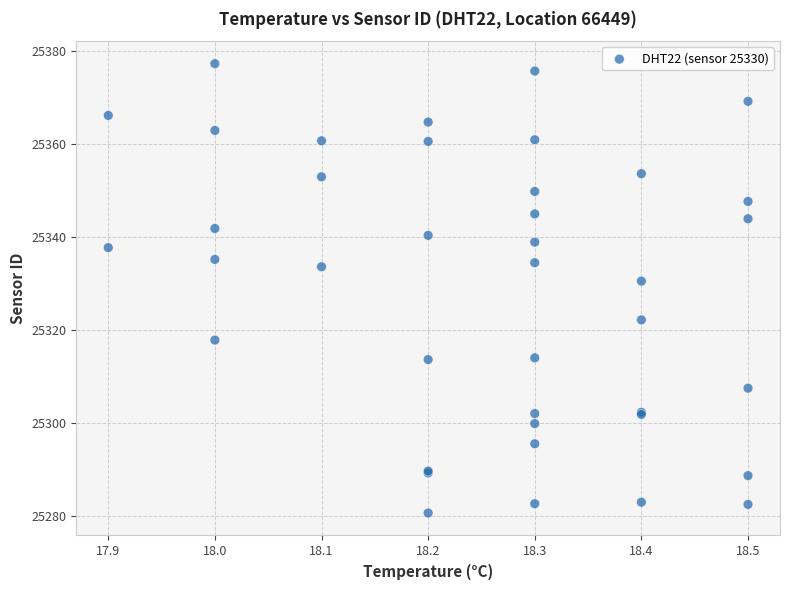

What Y value in the scatter plot is closest to 25328?

25330.5